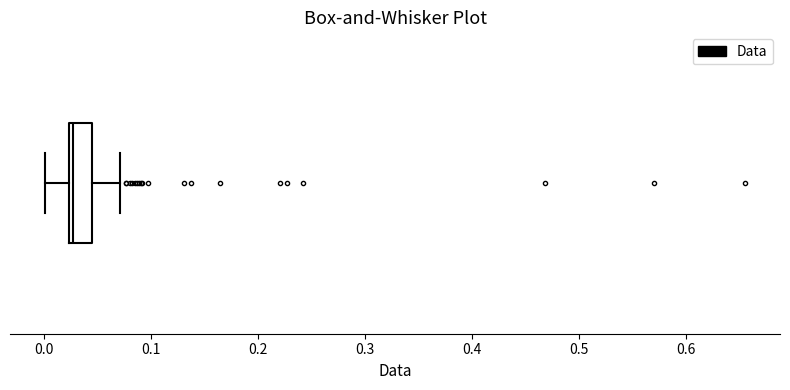

Transcribe this box plot: give where the median line is, the range the box spans, and where the two whiskers end, as read against the x-axis. The values are not printed on the chart, so give them approximately, as read against the axis.

median 0.03, box 0.02 to 0.04, whiskers 0.00 to 0.07